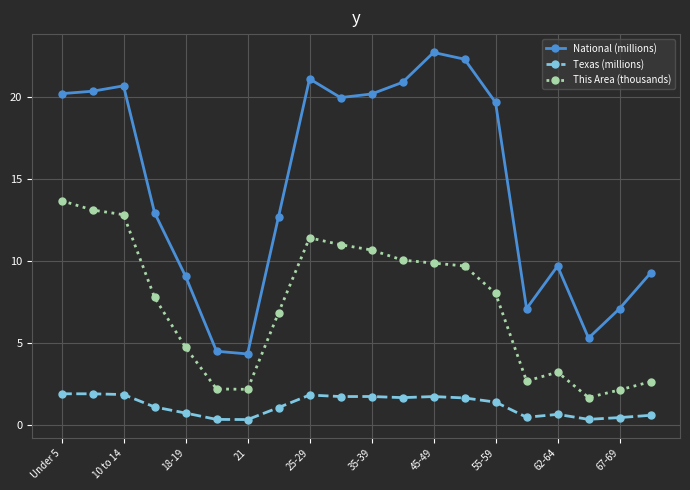

How many distinct data groups are displayed?

3